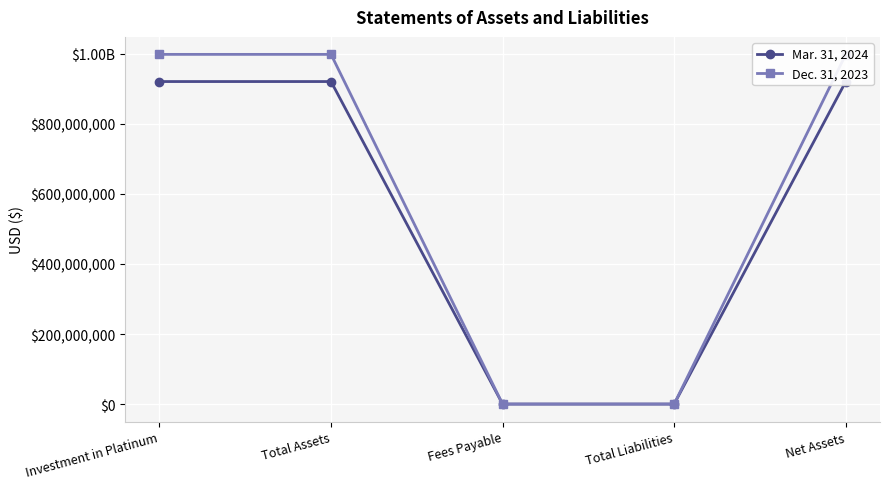

Which category has the lowest value across all series?

Total Liabilities